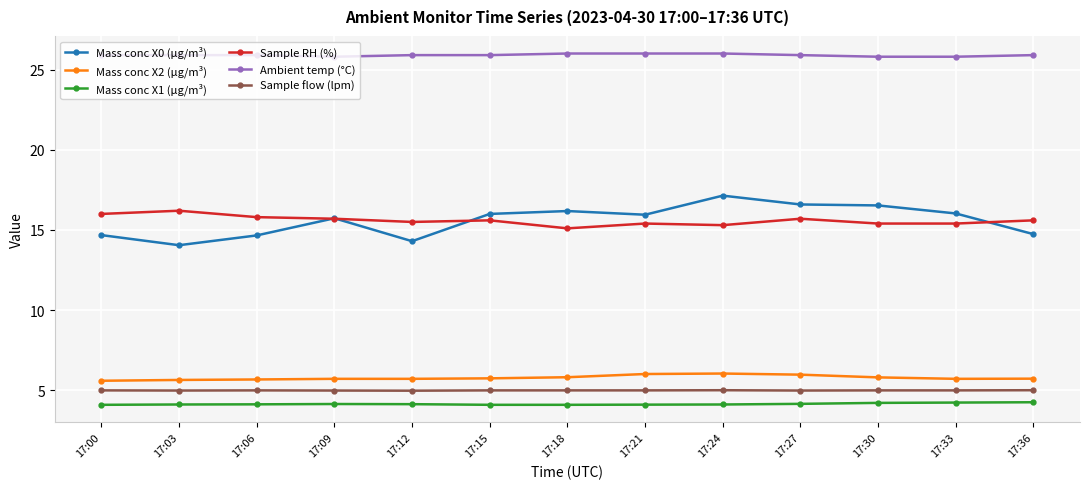

True or false: Sample flow (lpm) and Mass conc X1 (μg/m³) cross at least once.

False